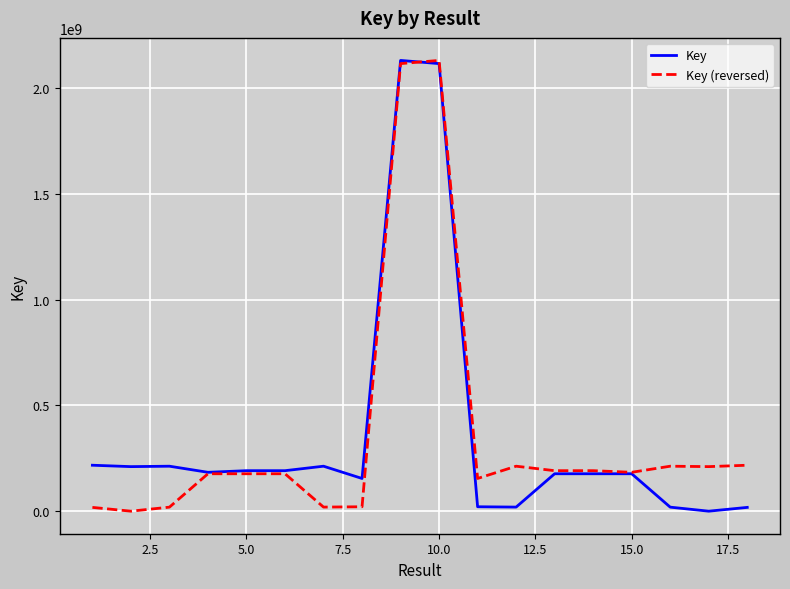

What is the greatest value displayed?

2132366389